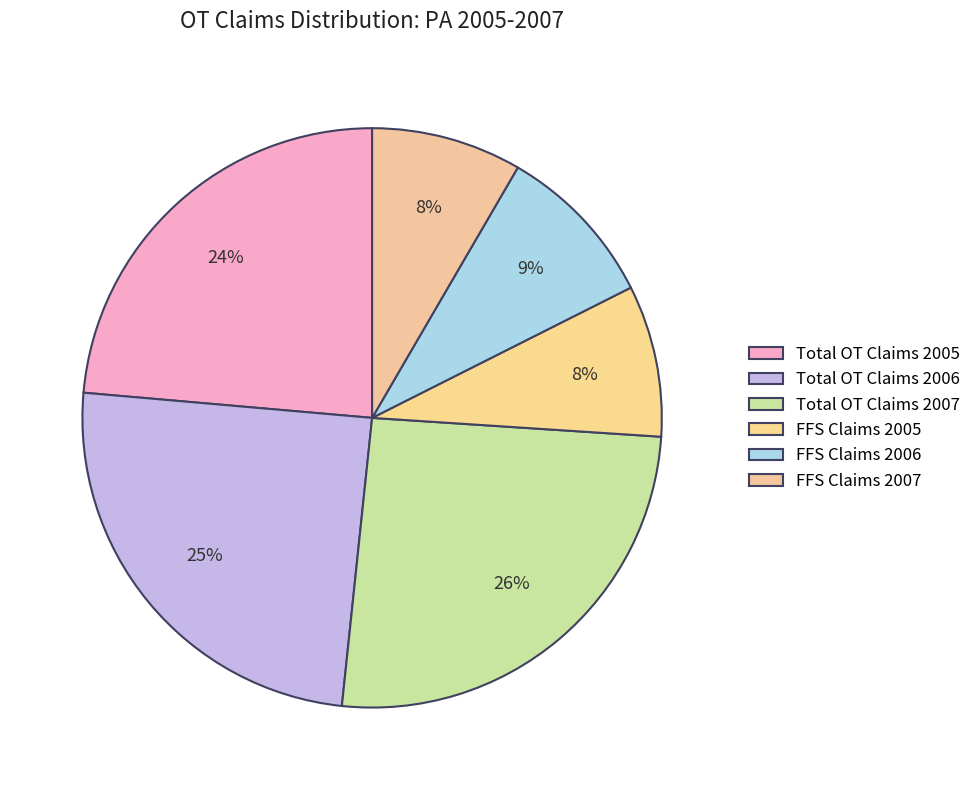

Count the number of slices in the pie.

6